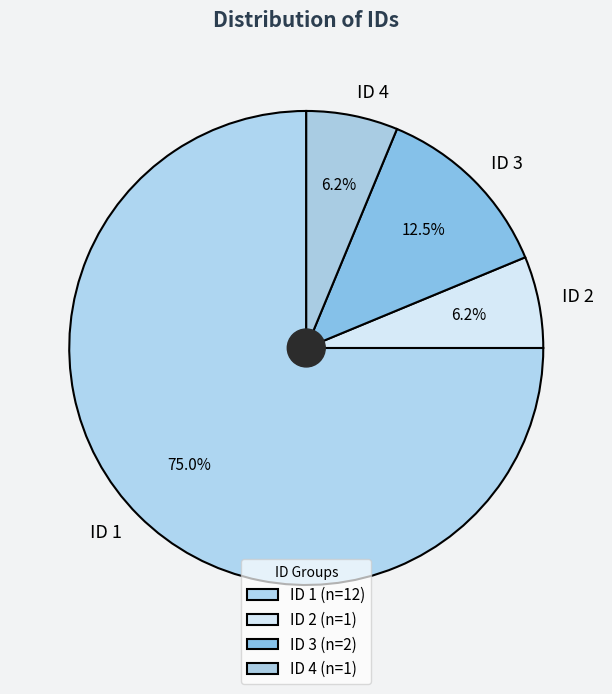

What is the largest slice in the pie chart?

ID 1